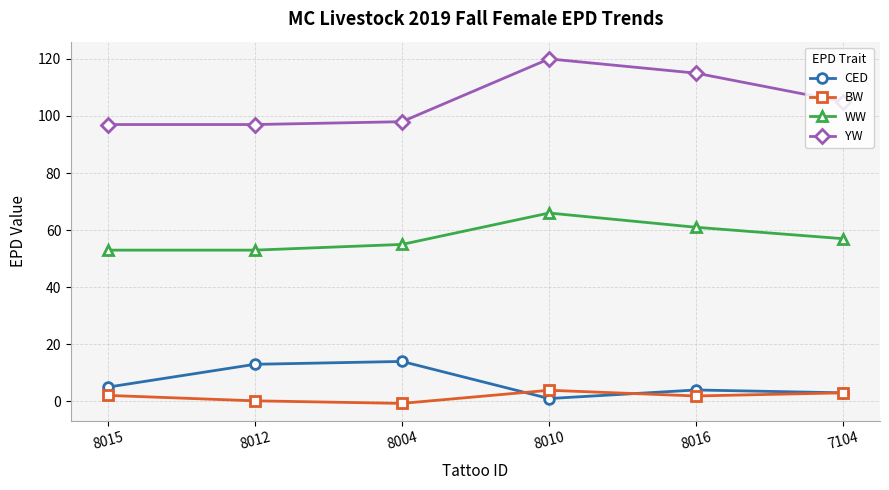

What is the smallest value displayed?

-0.7